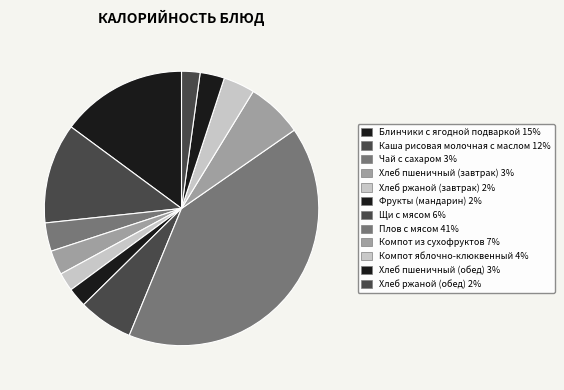

Between Щи с мясом and Хлеб пшеничный (завтрак), which is larger?

Щи с мясом